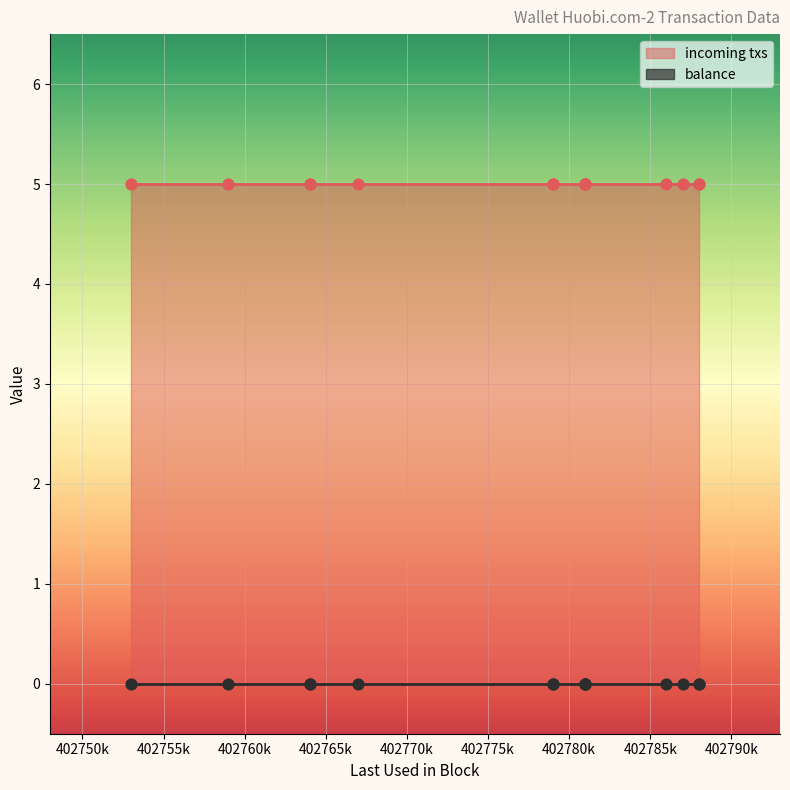

At which category is the sum across all series the highest?

402788